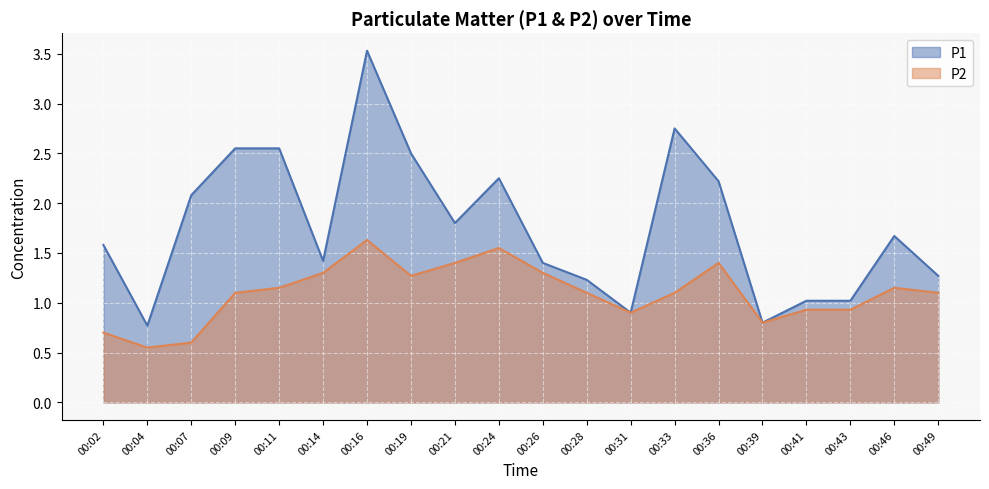

What is the value of the P1 point at the 10th from the left?

2.2